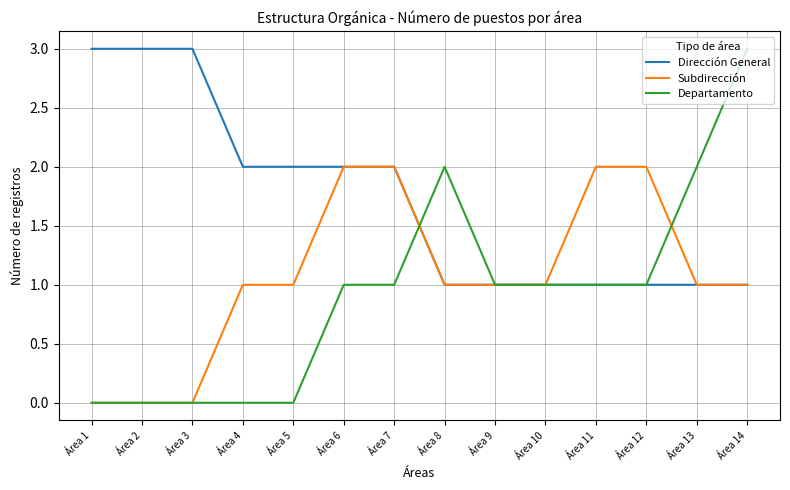

How many categories are shown in the chart?

14